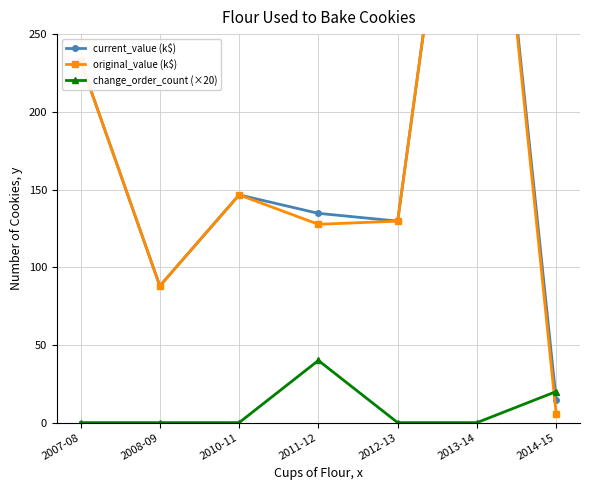

List the labels in order of change_order_count (×20) value, smallest first.

2007-08, 2008-09, 2010-11, 2012-13, 2013-14, 2014-15, 2011-12